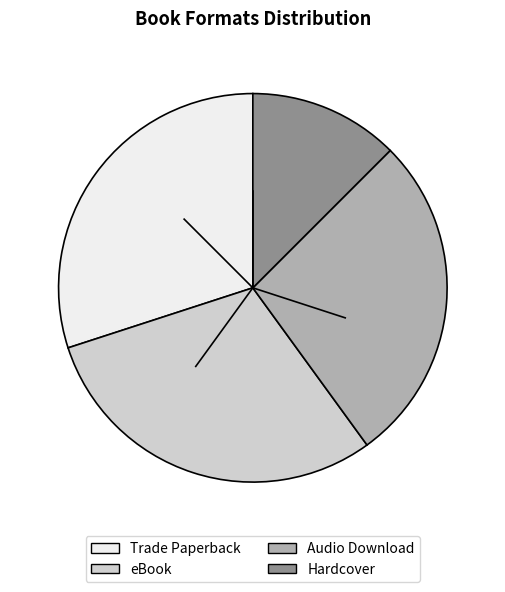

True or false: Hardcover accounts for 7% of the total.

False